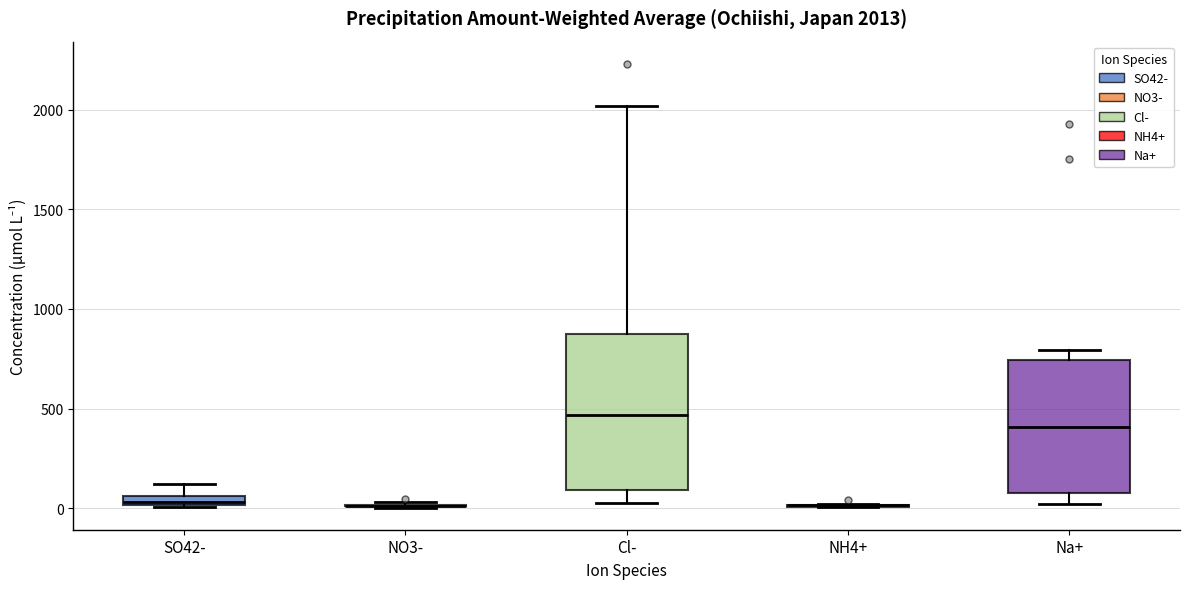

Which box is the tallest, from its lower edge to its upper edge?

Cl-